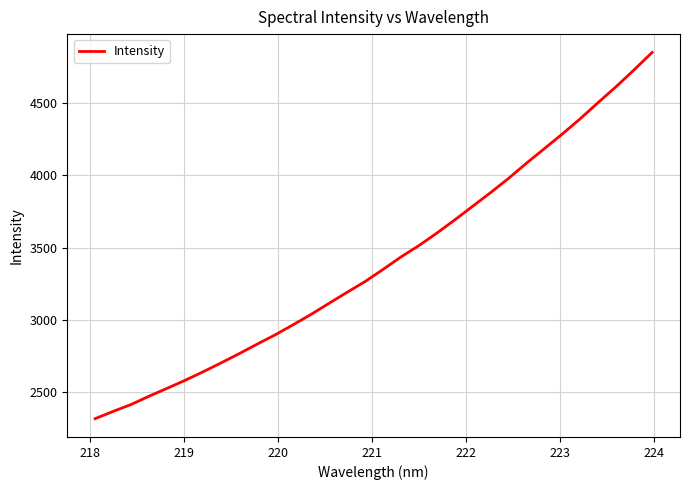

What is the smallest value displayed?

2316.0